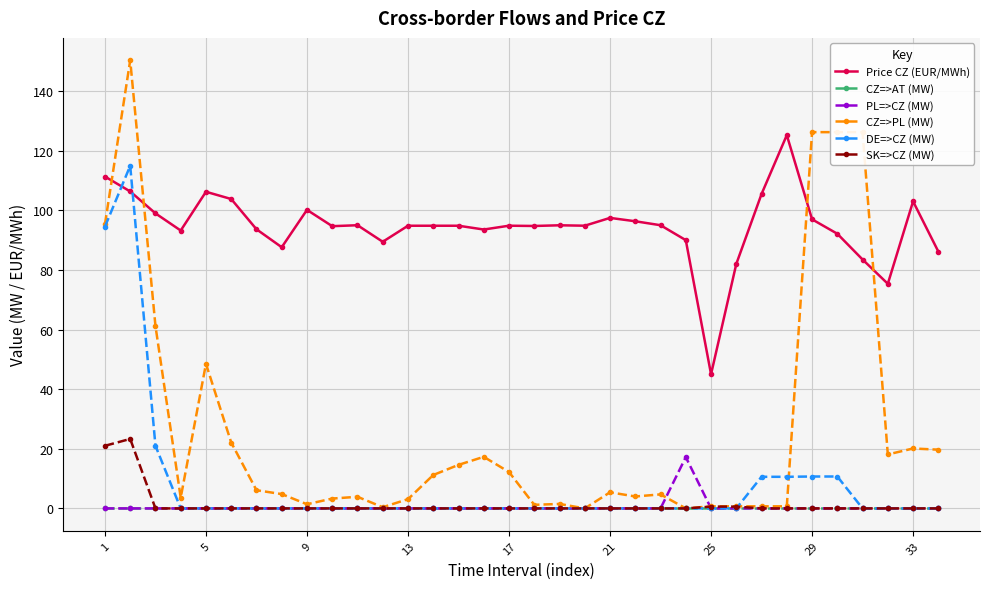

Which series has the largest range (max minus min)?

CZ=>PL (MW)